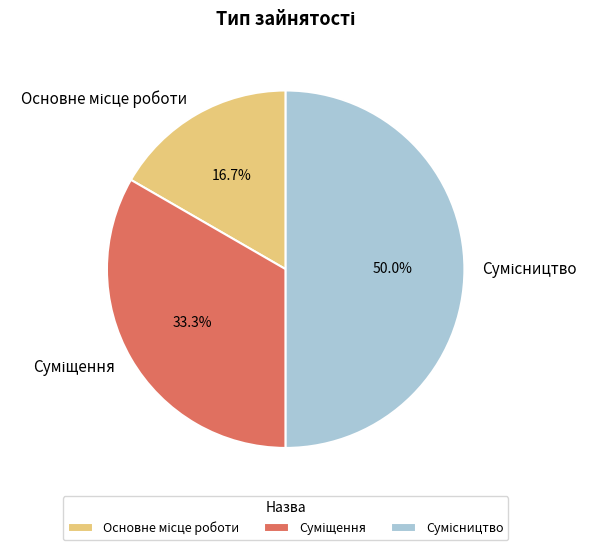

Which category has the smallest portion of the pie?

Основне місце роботи